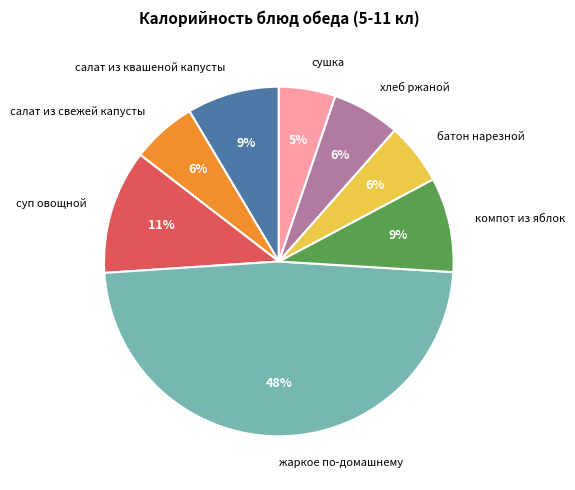

To the nearest percent, what portion does салат из свежей капусты represent?

6%